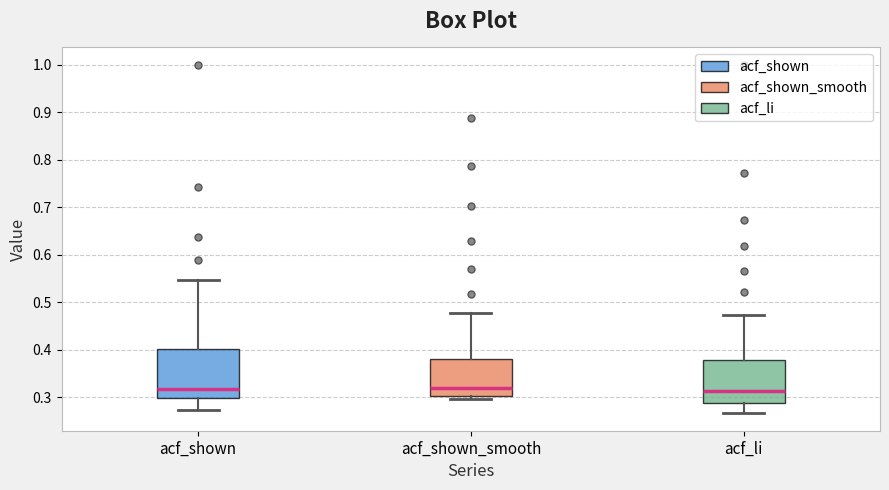

Reading left to right, read every box against the y-axis: the position of its median line, the range the box covers, and the ends of its whiskers. The values are not printed on the chart, so give them approximately, as read against the axis.

acf_shown: median 0.32, box 0.30 to 0.40, whiskers 0.27 to 0.55
acf_shown_smooth: median 0.32, box 0.30 to 0.38, whiskers 0.30 (just below the box's lower edge) to 0.48
acf_li: median 0.31, box 0.29 to 0.38, whiskers 0.27 to 0.47